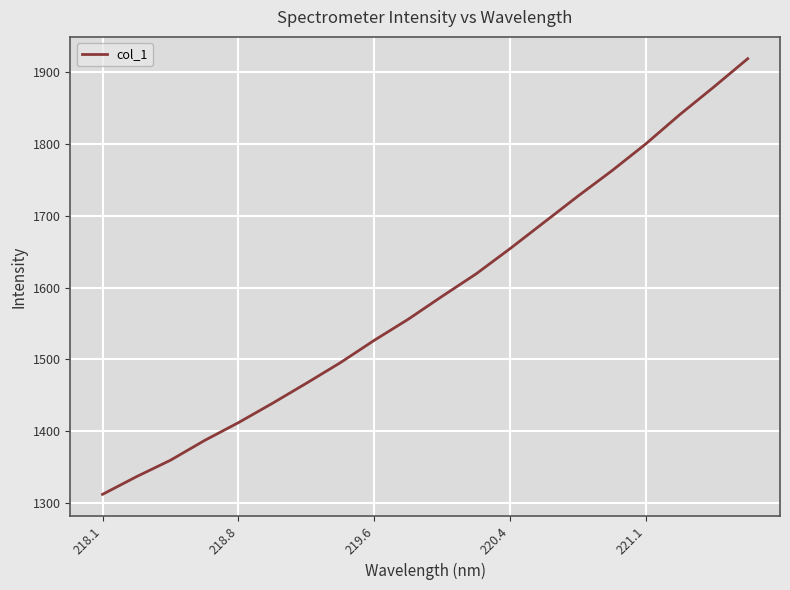

True or false: there are more than 2 points higher than both neighbors.

False